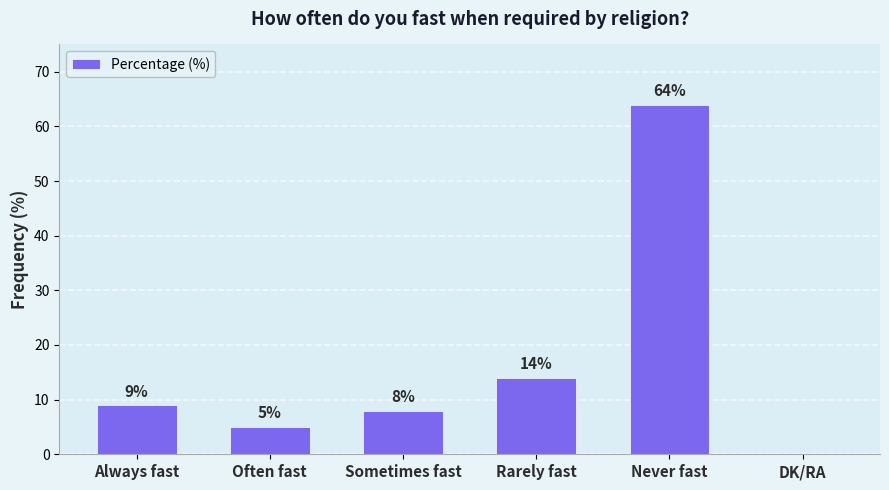

Between Never fast and DK/RA, which is larger?

Never fast